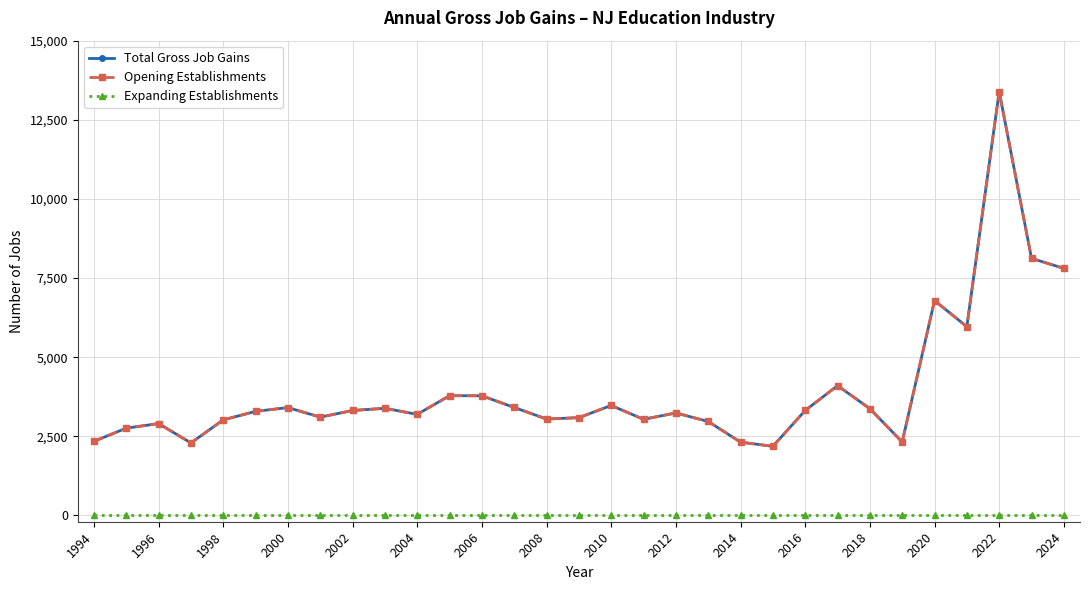

True or false: Opening Establishments and Total Gross Job Gains cross at least once.

False